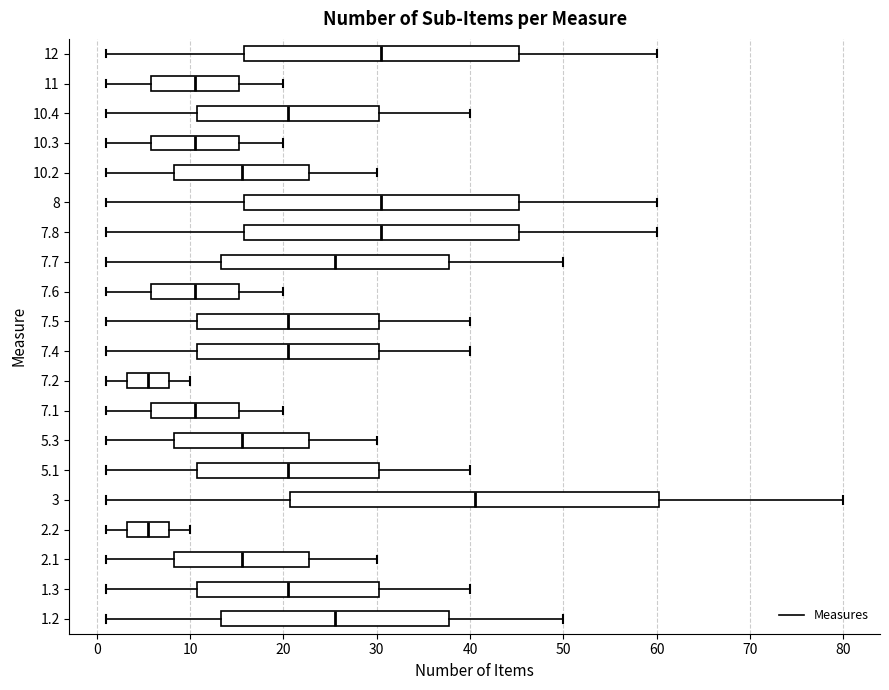

Where does the left whisker of the box at y = 8 end on the x-axis? The values are not printed on the chart, so give them approximately, as read against the axis.

1